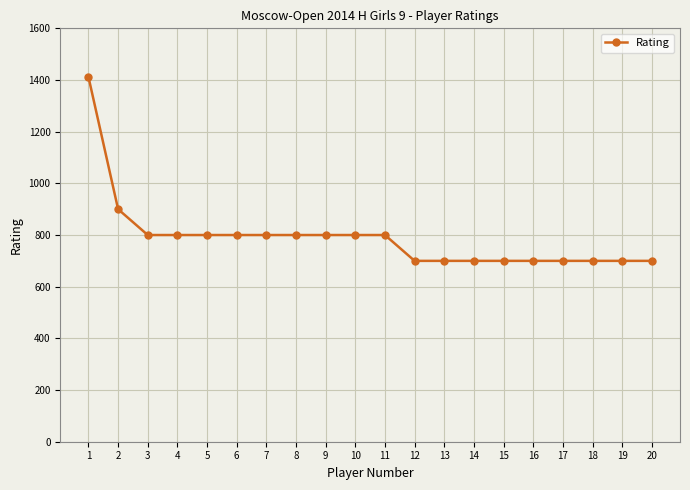

How many values are between 700 and 800?

18